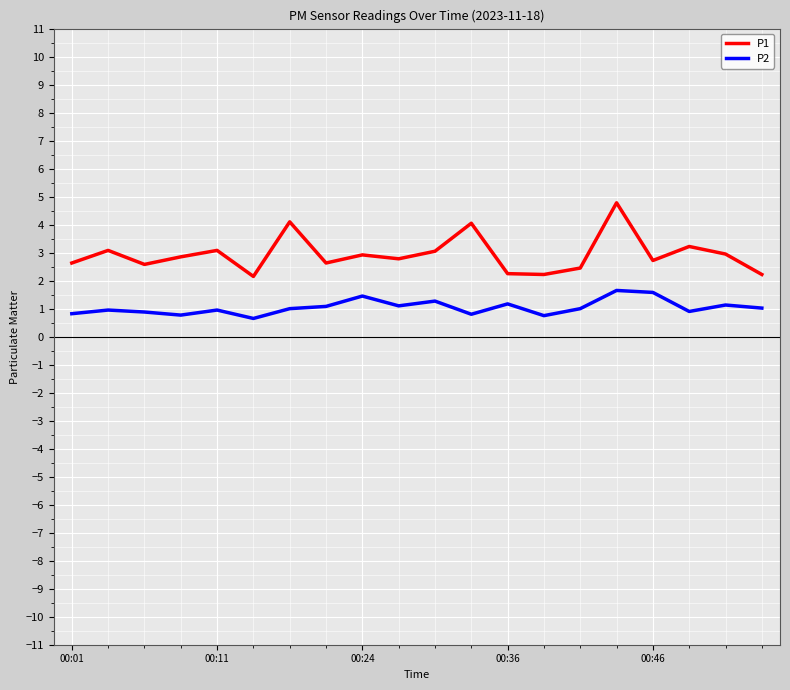

True or false: P1 and P2 cross at least once.

False